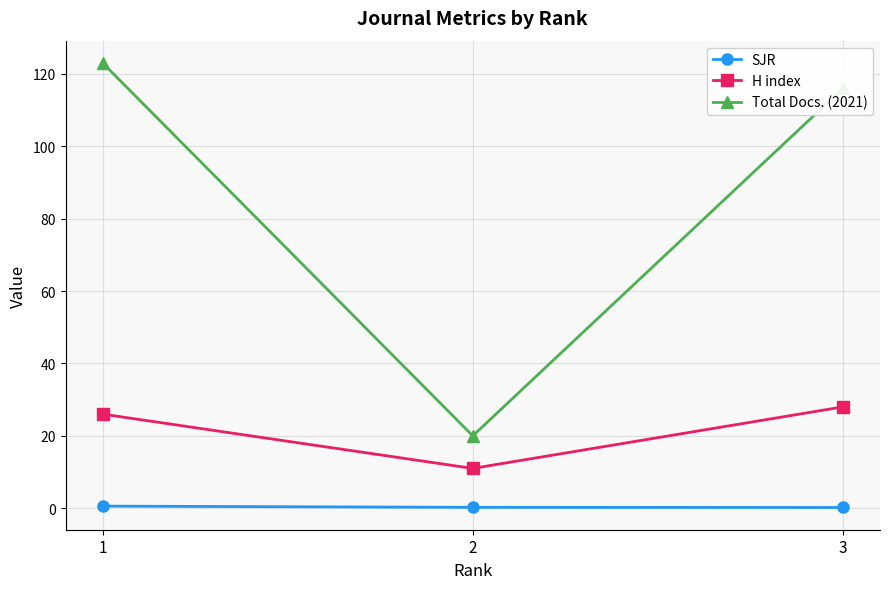

Where is Total Docs. (2021) nearest to the value 71?

3